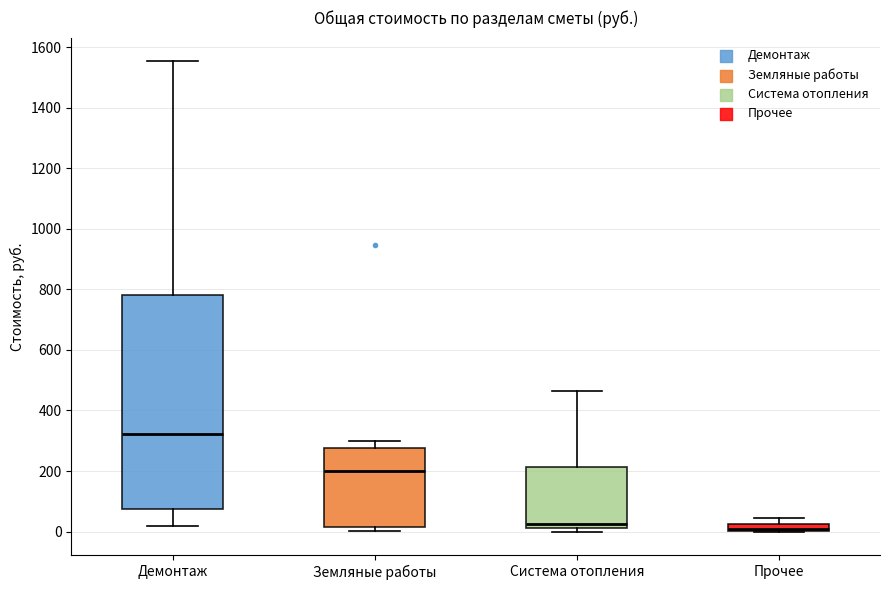

Comparing the boxes themselves (not the whiskers), which one is the tallest?

Демонтаж